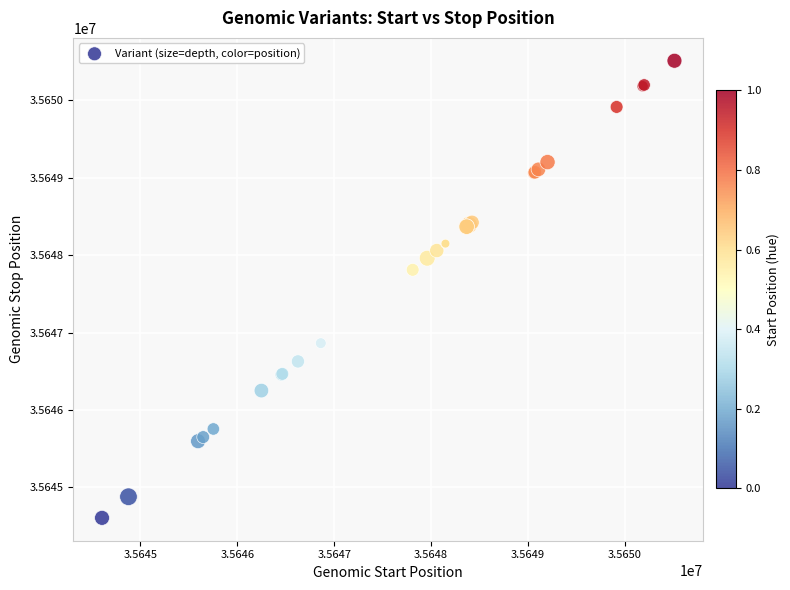

What Y value in the scatter plot is closest to 35647559?

35647811